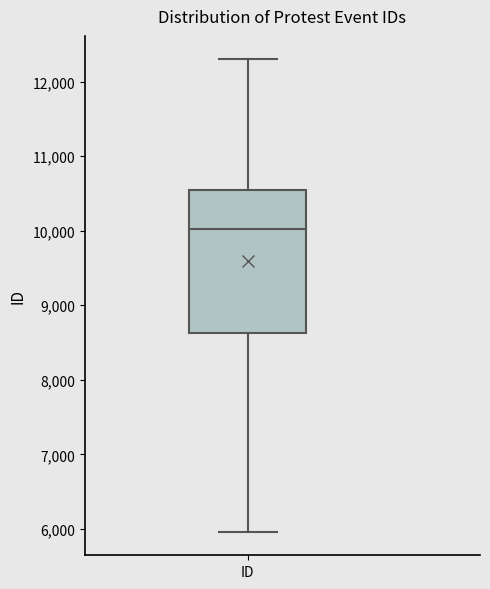

Where is the lower edge of the box for ID on the y-axis? The values are not printed on the chart, so give them approximately, as read against the axis.

8600